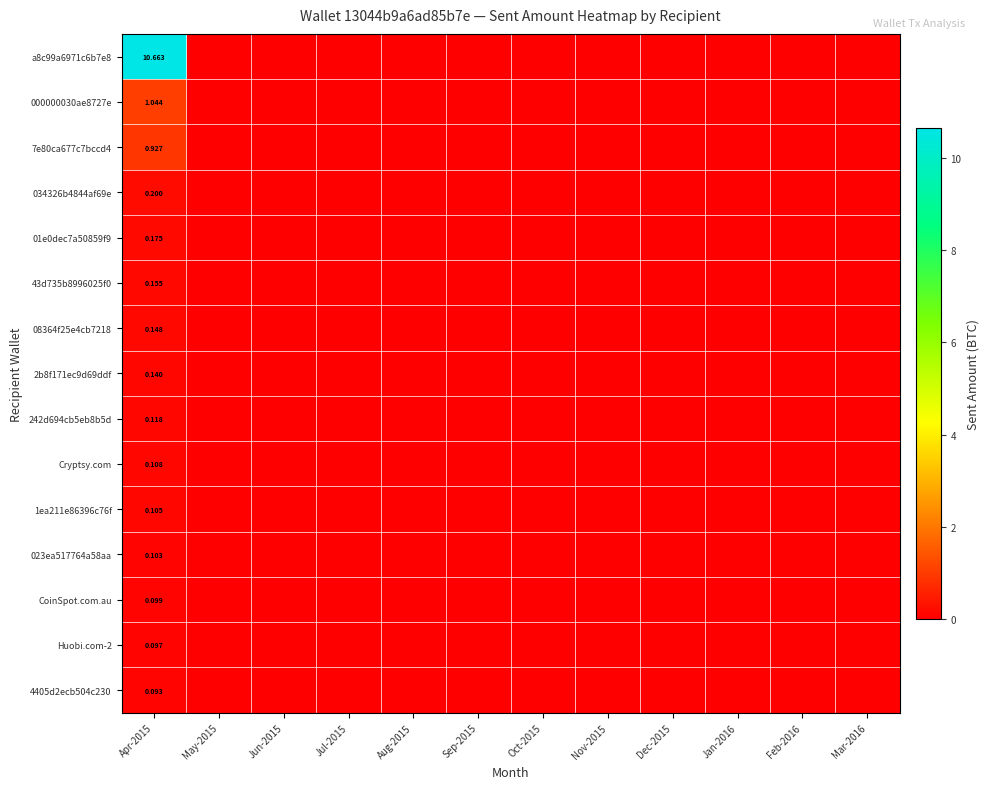

Which series has the widest spread of values?

a8c99a6971c6b7e8